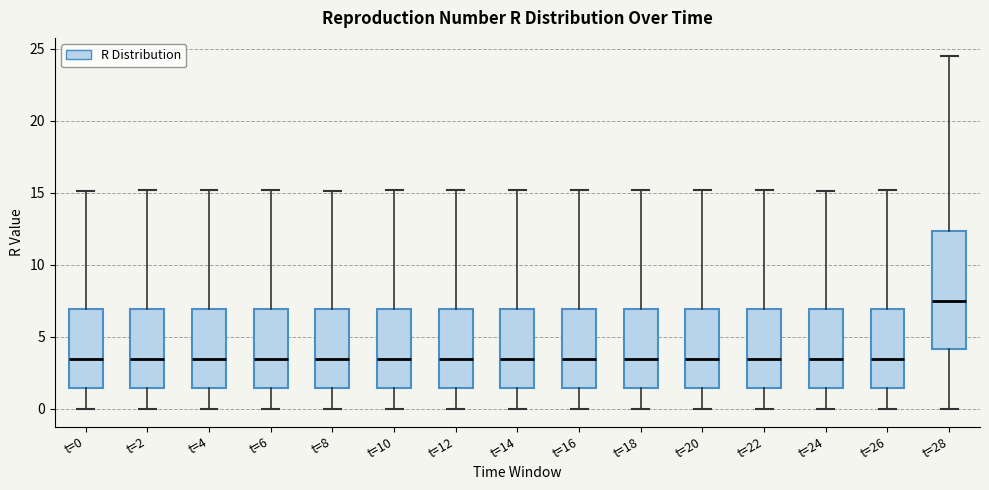

Reading left to right, read every box against the y-axis: the position of its median line, the range the box covers, and the ends of its whiskers. The values are not printed on the chart, so give them approximately, as read against the axis.

t=0: median 3.5, box 1.5 to 7.0, whiskers 0.0 to 15.0
t=2: median 3.5, box 1.5 to 7.0, whiskers 0.0 to 15.0
t=4: median 3.5, box 1.5 to 7.0, whiskers 0.0 to 15.0
t=6: median 3.5, box 1.5 to 7.0, whiskers 0.0 to 15.0
t=8: median 3.5, box 1.5 to 7.0, whiskers 0.0 to 15.0
t=10: median 3.5, box 1.5 to 7.0, whiskers 0.0 to 15.0
t=12: median 3.5, box 1.5 to 7.0, whiskers 0.0 to 15.0
t=14: median 3.5, box 1.5 to 7.0, whiskers 0.0 to 15.0
t=16: median 3.5, box 1.5 to 7.0, whiskers 0.0 to 15.0
t=18: median 3.5, box 1.5 to 7.0, whiskers 0.0 to 15.0
t=20: median 3.5, box 1.5 to 7.0, whiskers 0.0 to 15.0
t=22: median 3.5, box 1.5 to 7.0, whiskers 0.0 to 15.0
t=24: median 3.5, box 1.5 to 7.0, whiskers 0.0 to 15.0
t=26: median 3.5, box 1.5 to 7.0, whiskers 0.0 to 15.0
t=28: median 7.5, box 4.0 to 12.5, whiskers 0.0 to 24.5